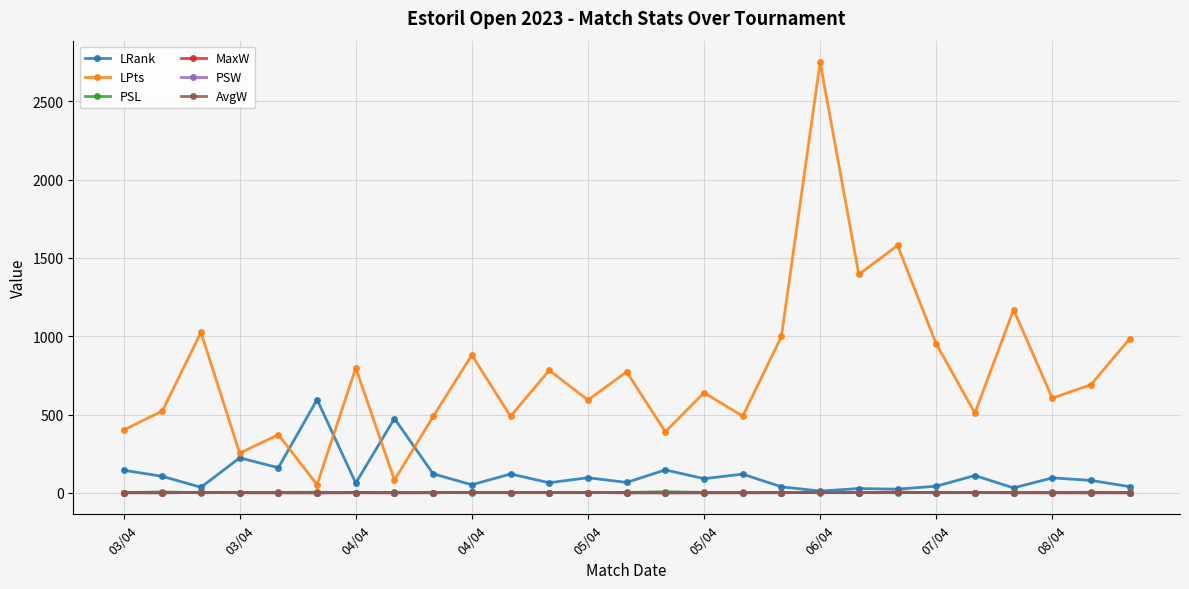

Which series has the largest total across all categories?

LPts